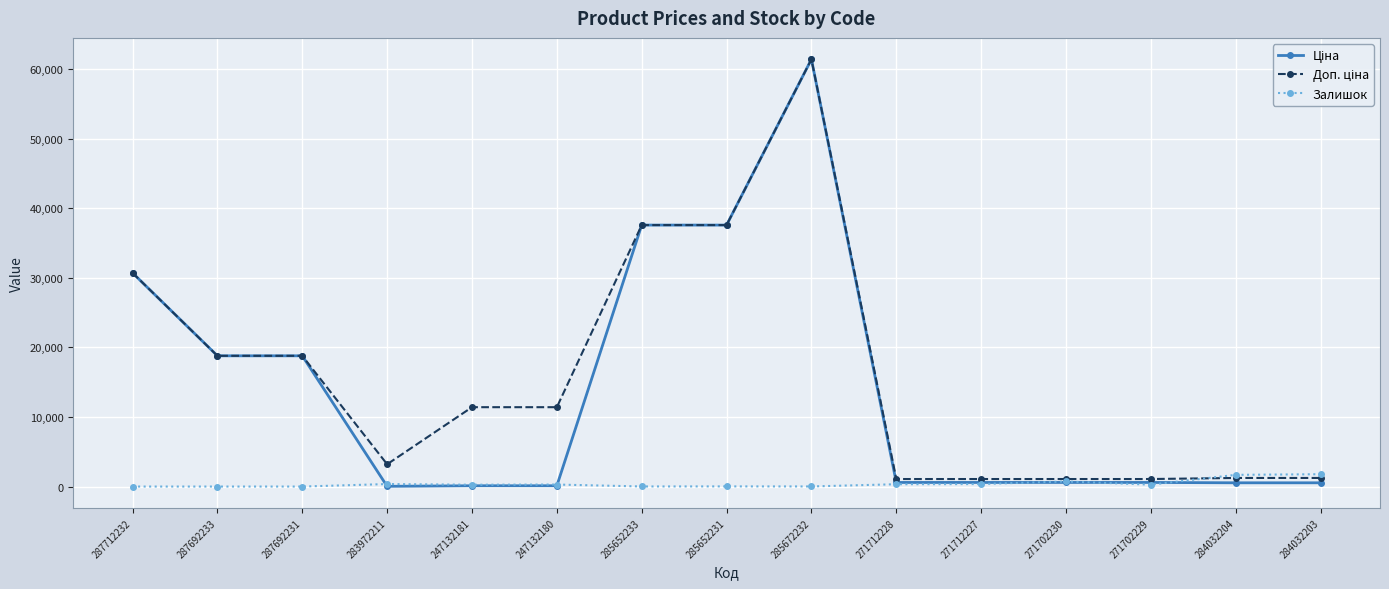

What is the label of the 12th point from the right?

283972211